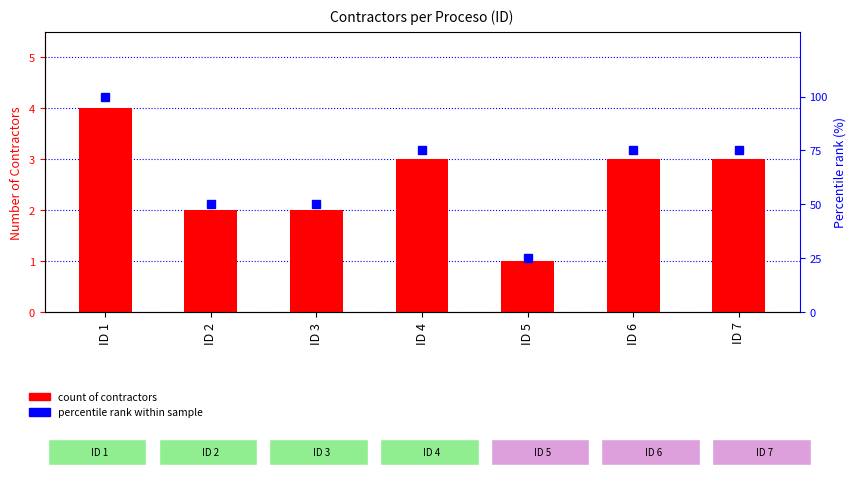

What is the difference between the second highest and second lowest values in the count of contractors series?

1